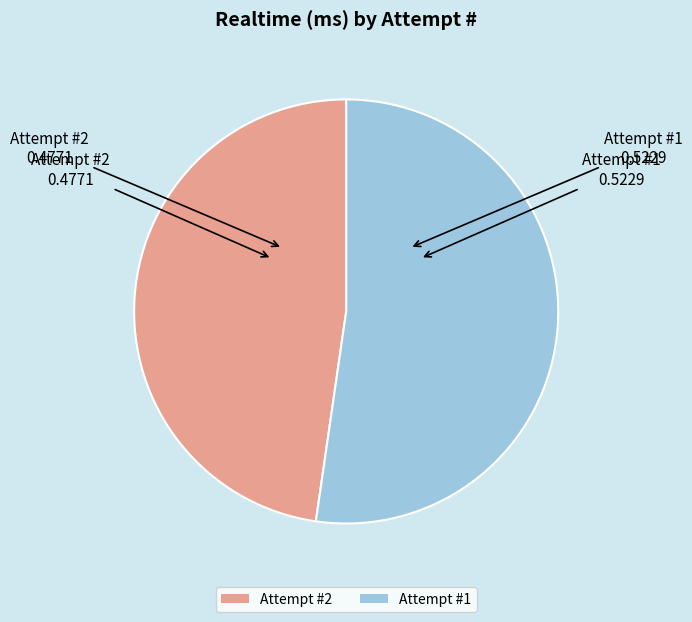

Combined, do Attempt #1 and Attempt #2 account for over 50%?

Yes